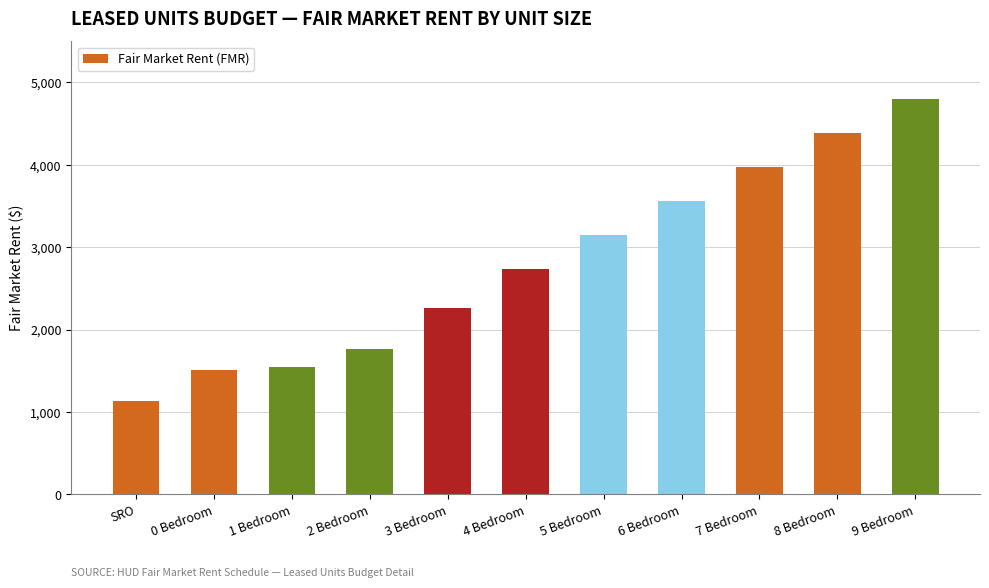

Reading left to right, transcribe all the data shown in this chart.

SRO=1135	0 Bedroom=1513	1 Bedroom=1548	2 Bedroom=1765	3 Bedroom=2263	4 Bedroom=2742	5 Bedroom=3153	6 Bedroom=3565	7 Bedroom=3976	8 Bedroom=4387	9 Bedroom=4799